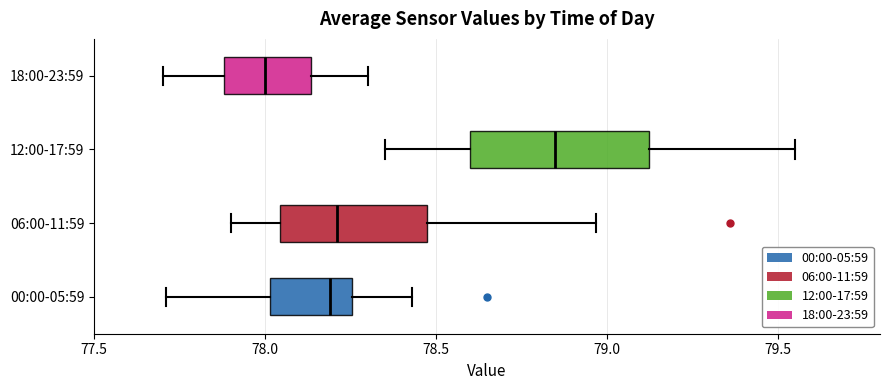

Comparing the boxes themselves (not the whiskers), which one is the widest?

12:00-17:59